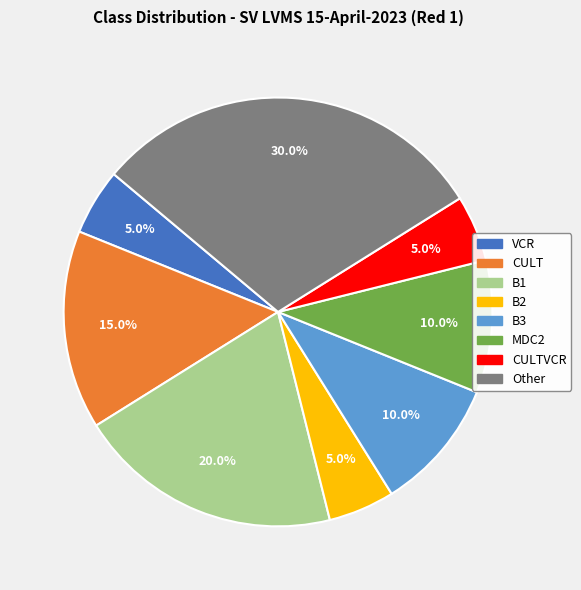

Is there a majority slice in this chart?

No